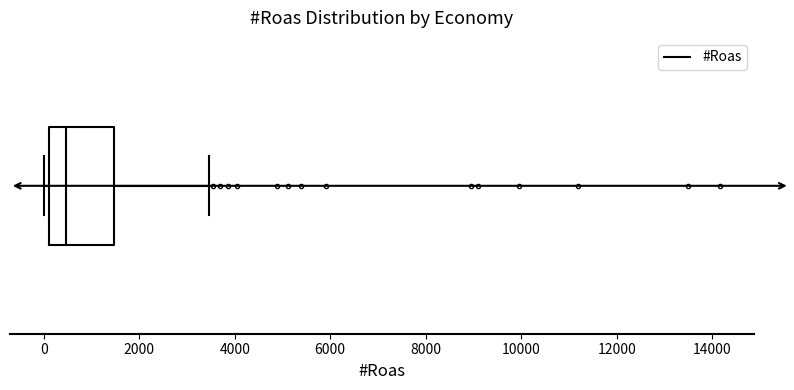

Transcribe this box plot: give where the median line is, the range the box spans, and where the two whiskers end, as read against the x-axis. The values are not printed on the chart, so give them approximately, as read against the axis.

median 400, box 200 to 1400, whiskers 0 to 3400